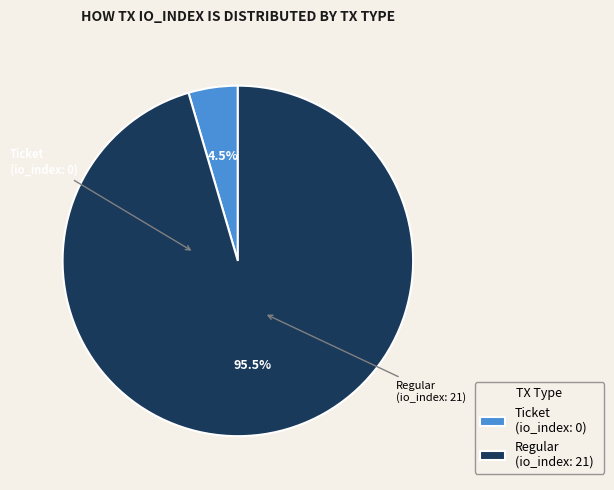

What is the majority slice?

Regular (io_index: 21)